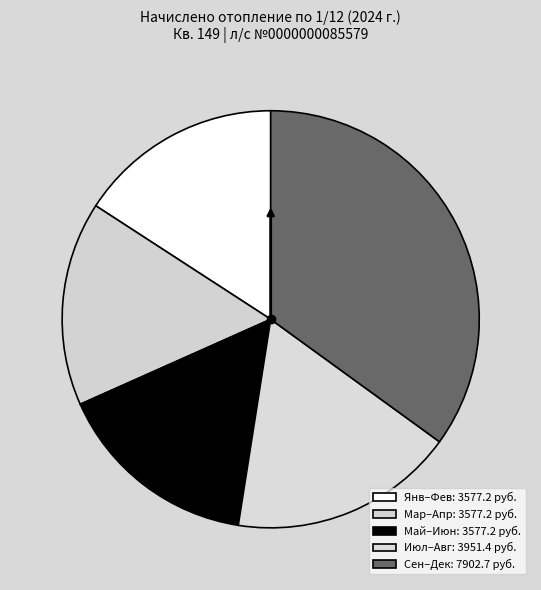

Is there any slice that represents more than half of the pie?

No